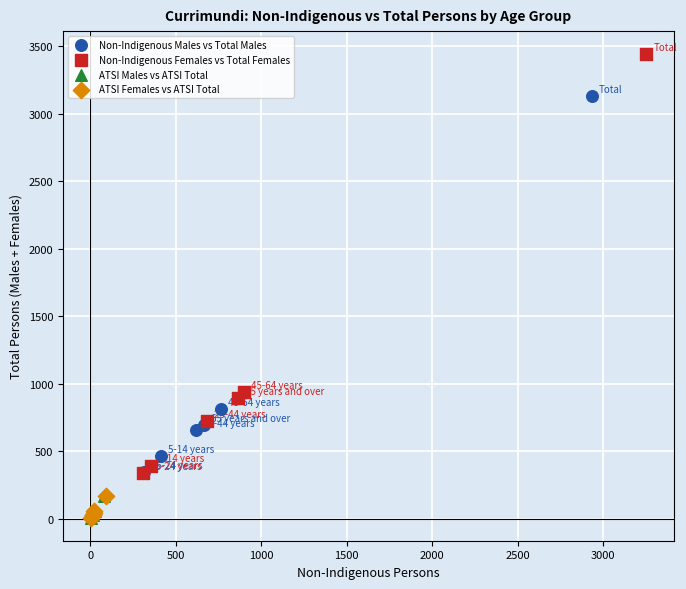

Which series has the widest spread of Y values?

Non-Indigenous Females vs Total Females